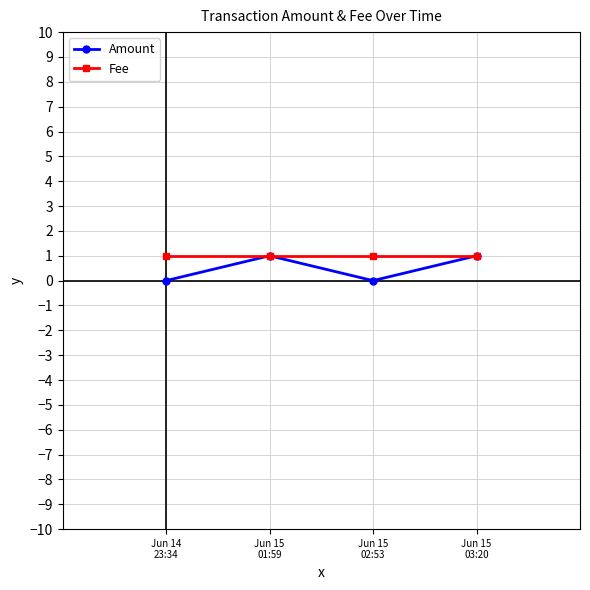

In Amount, how many points are lower than both neighbors (excluding endpoints)?

1